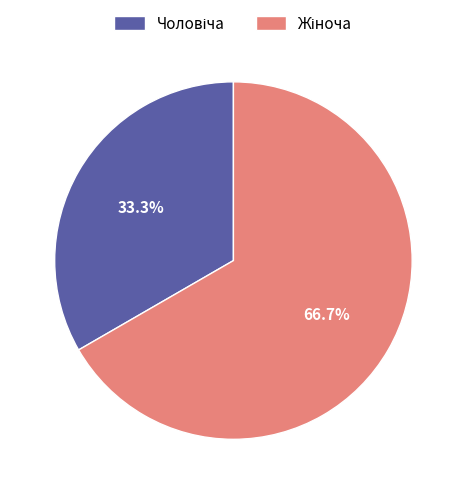

Does any single category account for the majority?

Yes